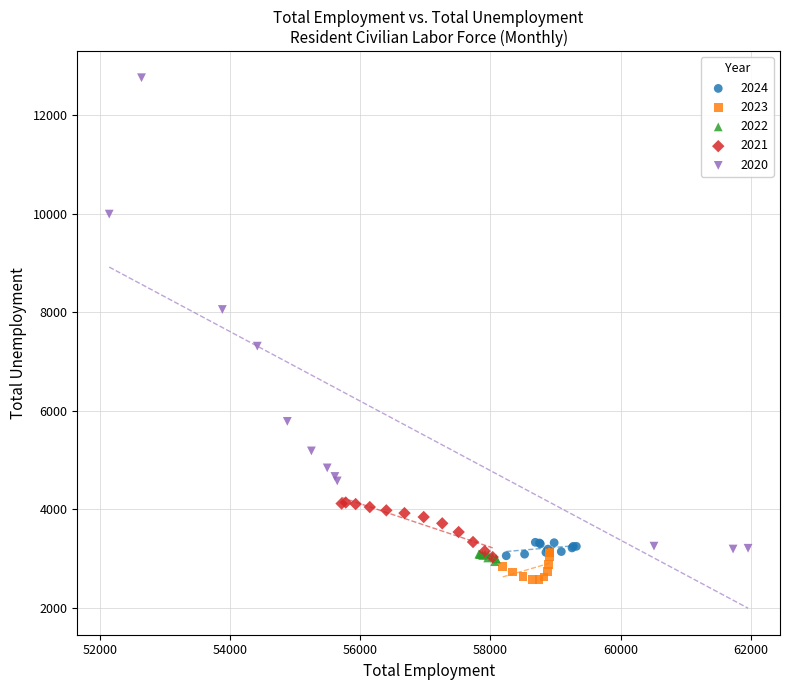

Which series has the largest Y range (max minus min)?

2020